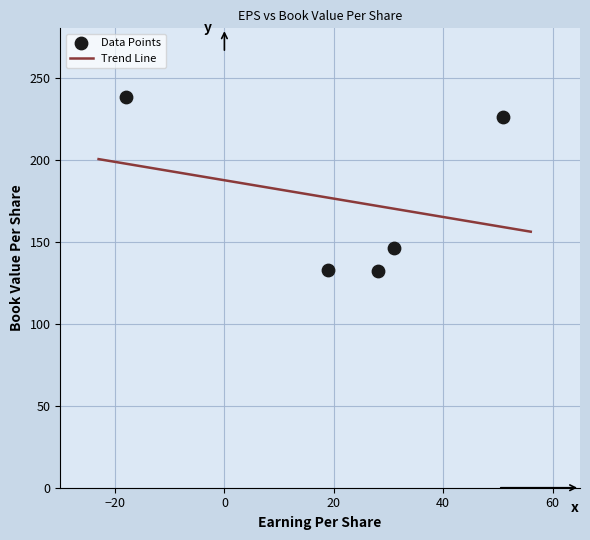

What is the range of Y values (max minus min)?

105.8